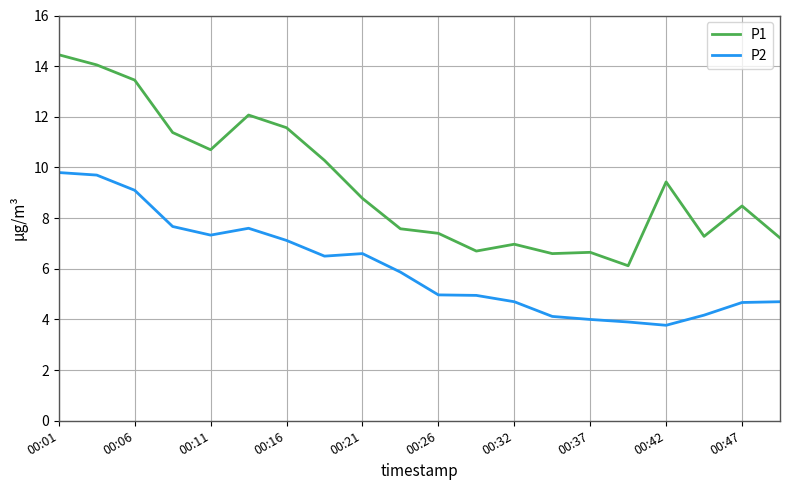

List the series in order of their overall mean, highest first.

P1, P2